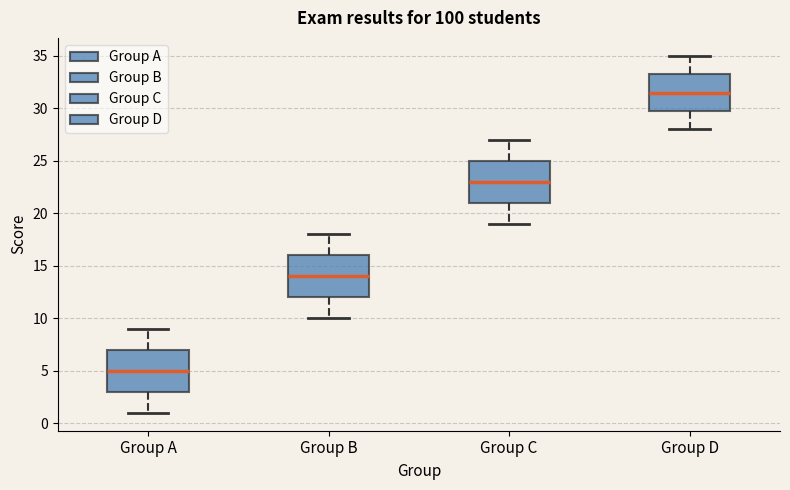

Where does the lower whisker of the box for Group D end on the y-axis? The values are not printed on the chart, so give them approximately, as read against the axis.

28.0